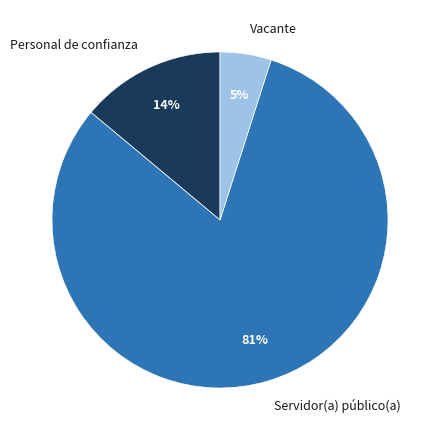

Combined, do Personal de confianza and Servidor(a) público(a) account for over 50%?

Yes